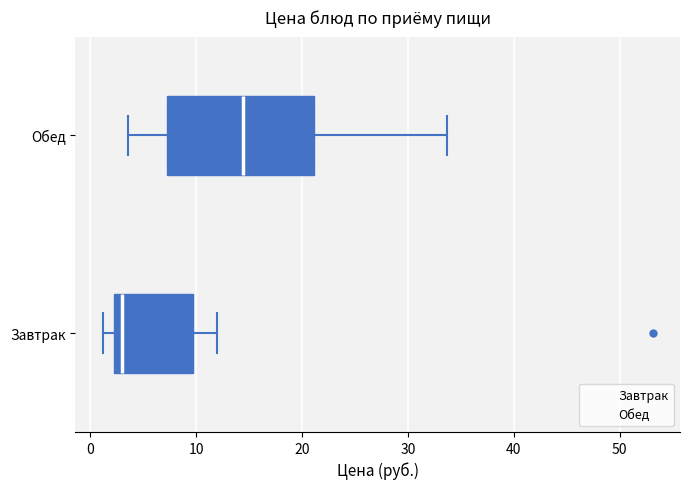

Reading bottom to top, read every box against the x-axis: the position of its median line, the range the box covers, and the ends of its whiskers. The values are not printed on the chart, so give them approximately, as read against the axis.

Завтрак: median 3, box 2 to 10, whiskers 1 to 12
Обед: median 14, box 7 to 21, whiskers 4 to 34